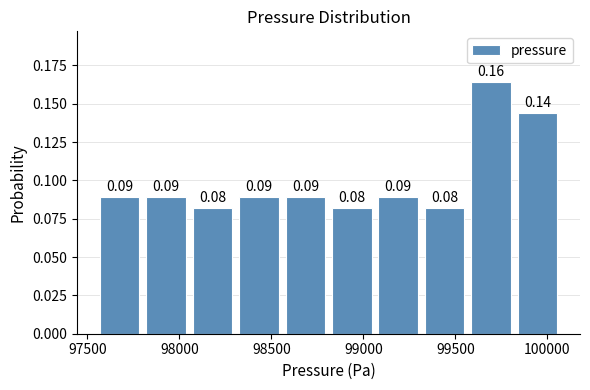

Which range on the x-axis has the tallest bar?

99550 to 99800